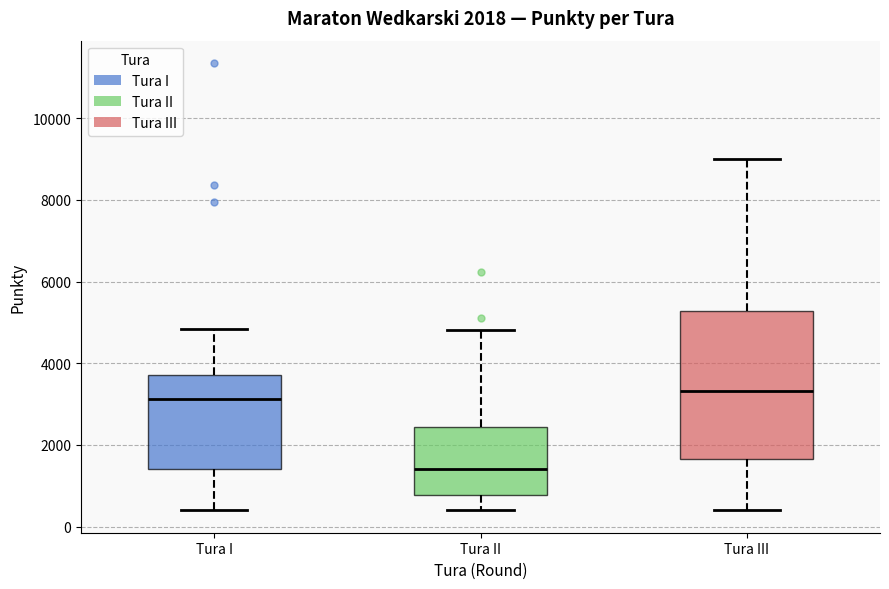

Which box is the tallest, from its lower edge to its upper edge?

Tura III